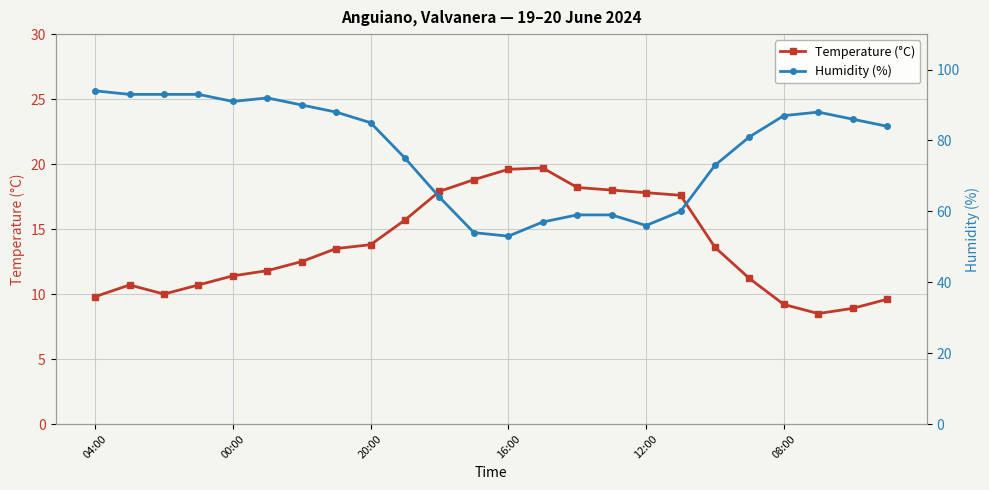

How many data points in Humidity (%) are above 85?

11